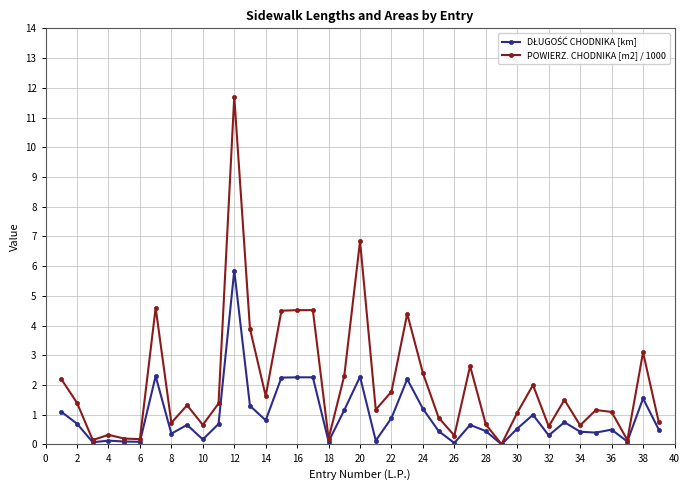

True or false: POWIERZ. CHODNIKA [m2] / 1000 has more than 0 interior local peaks.

True